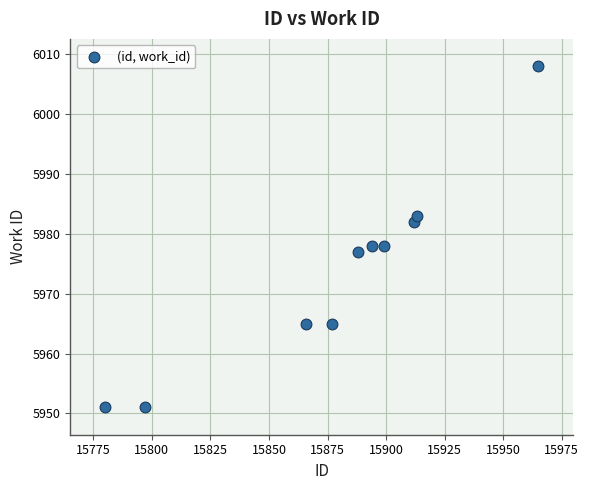

What is the average X value?

15879